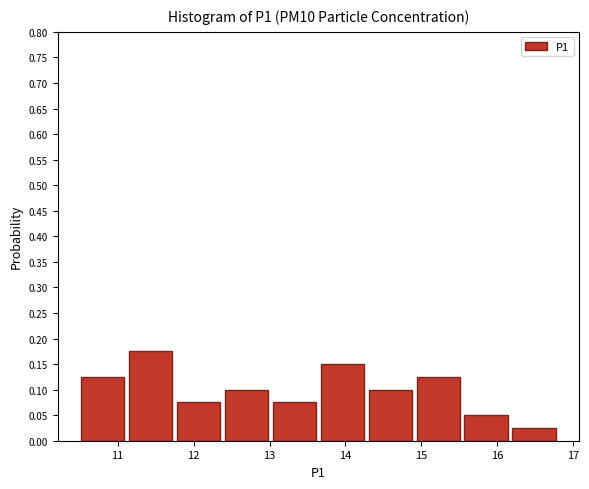

Which range on the x-axis has the tallest bar?

11.2 to 11.8